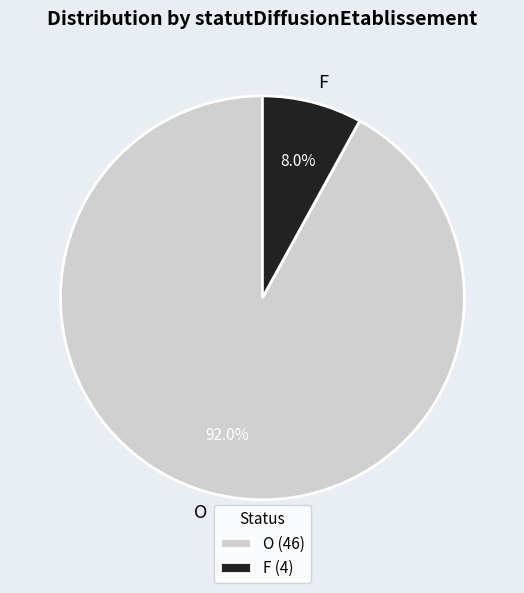

Rank the categories by value from lowest to highest.

F, O